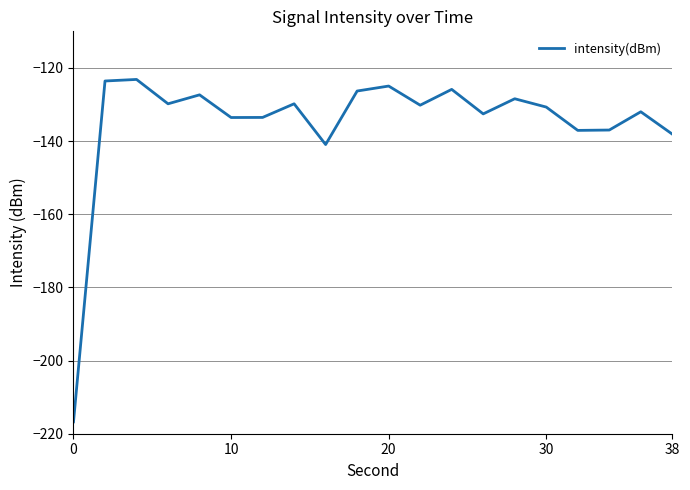

What is the difference between the maximum and minimum values?

93.6